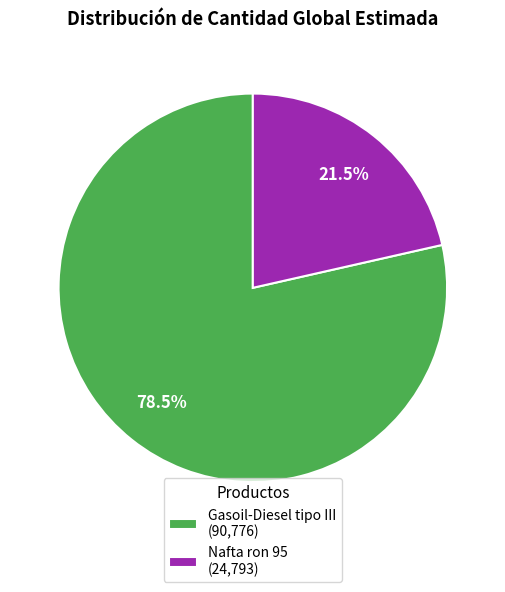

How many segments does this pie chart have?

2